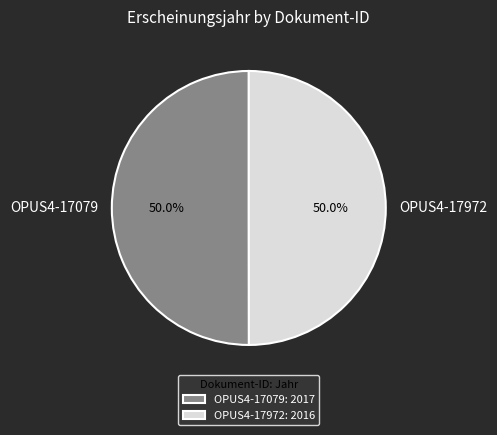

To the nearest percent, what is the average slice percentage?

50%